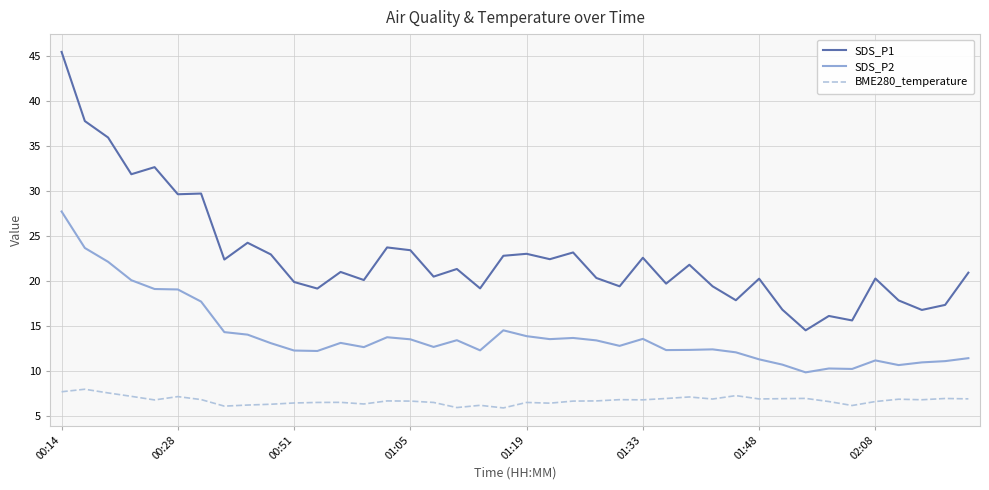

Which series has the largest total across all categories?

SDS_P1